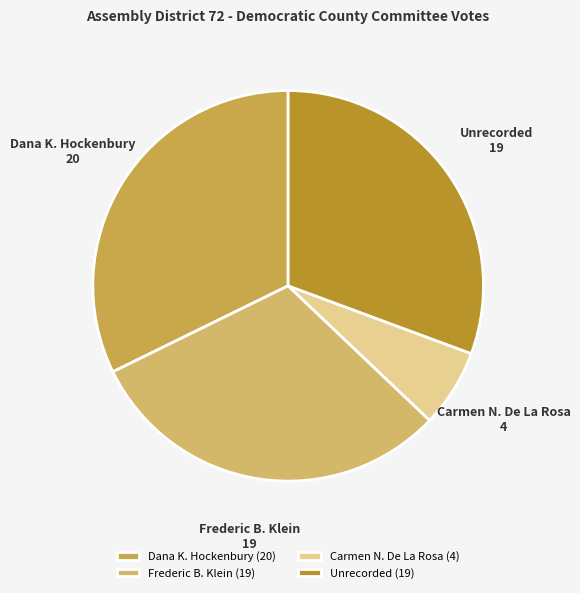

Between Carmen N. De La Rosa and Dana K. Hockenbury, which is larger?

Dana K. Hockenbury